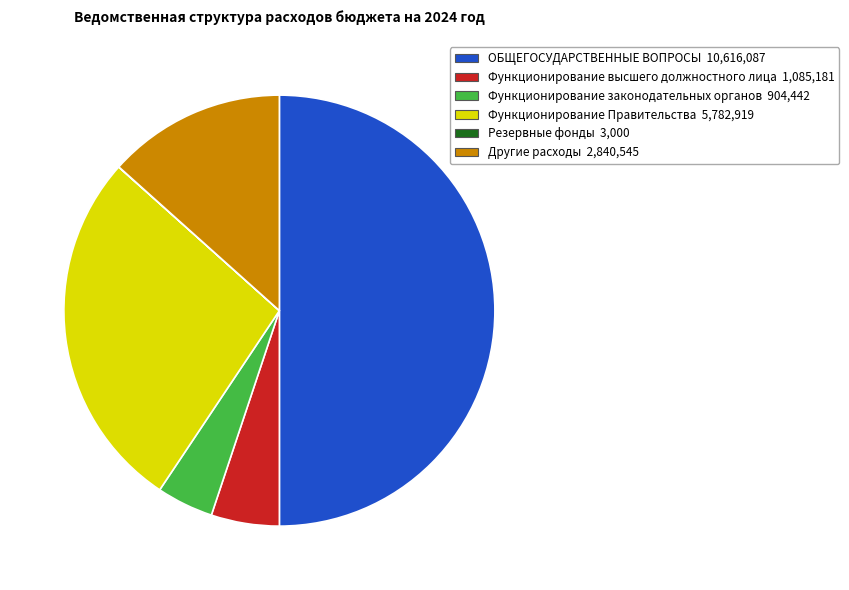

Do Другие расходы and ОБЩЕГОСУДАРСТВЕННЫЕ ВОПРОСЫ together represent more than half of the pie?

Yes